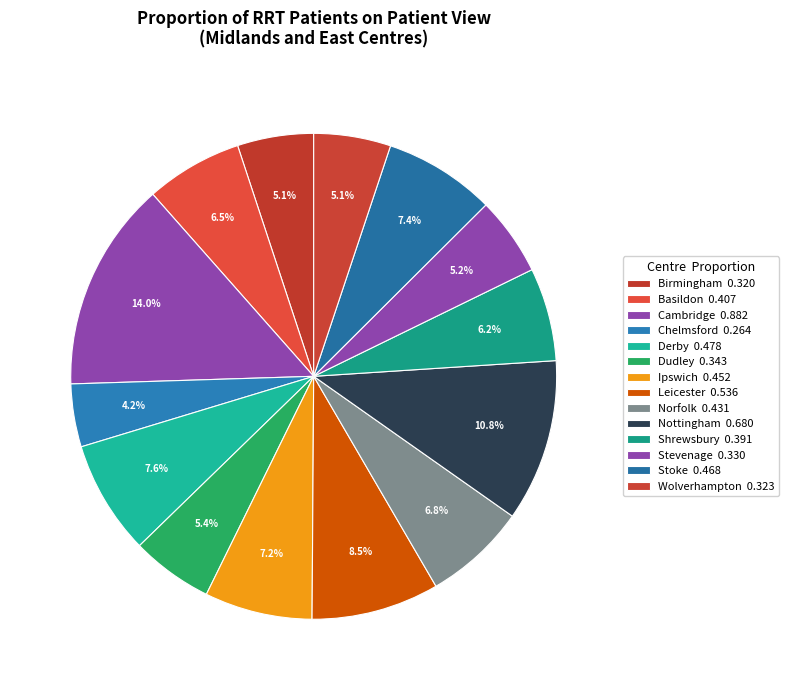

The Stevenage slice represents 15% of the pie. True or false?

False